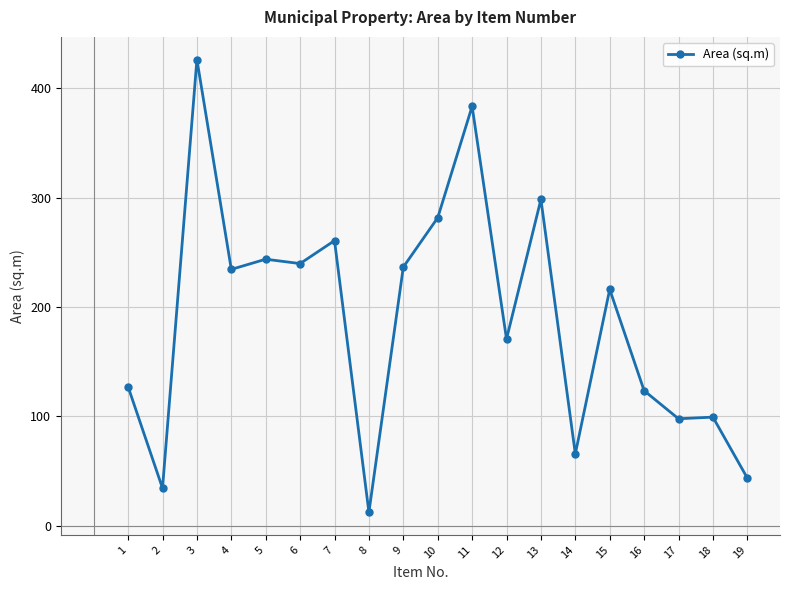

What is the ratio of the value at 18 to the value at 6?

0.4